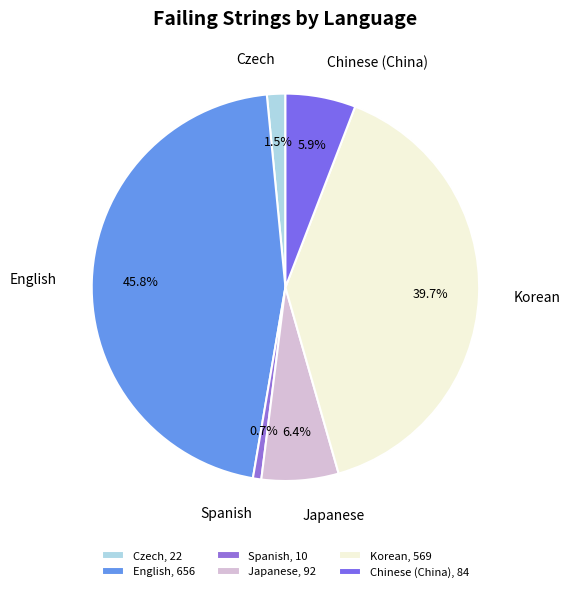

Is it true that Spanish is 11% of the pie?

False